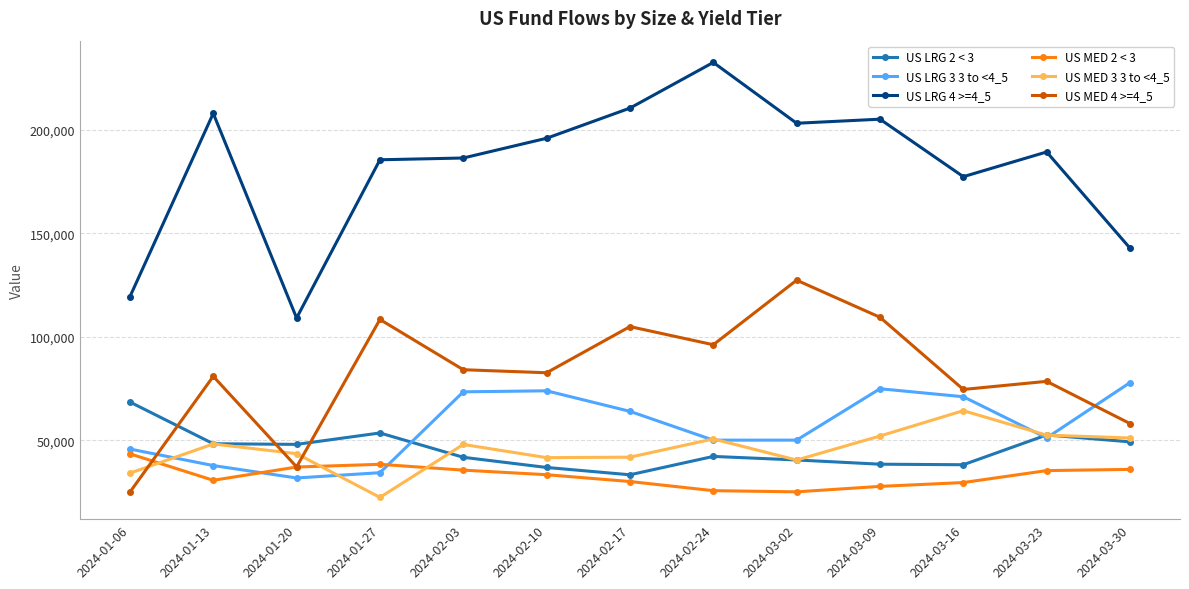

What is the greatest value displayed?

232619